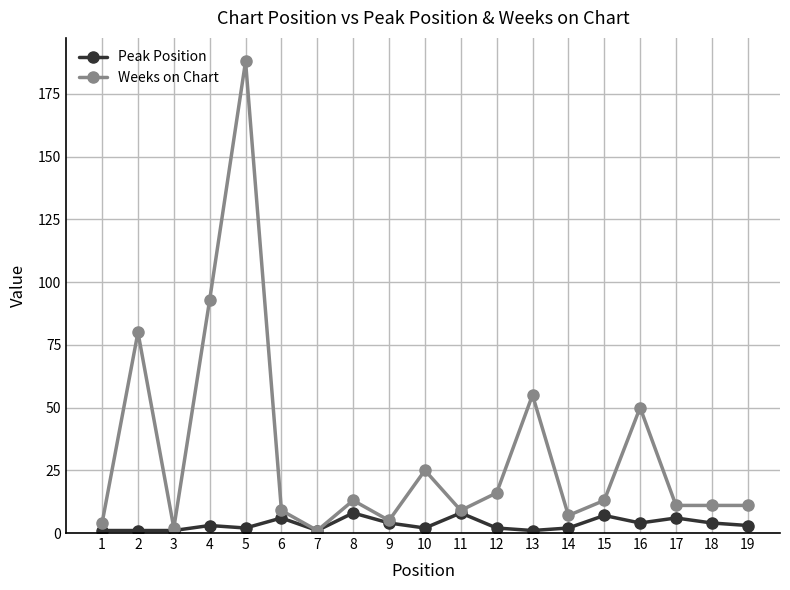

Reading right to left, what are all the values shown in this chart?

Peak Position: 3	4	6	4	7	2	1	2	8	2	4	8	1	6	2	3	1	1	1
Weeks on Chart: 11	11	11	50	13	7	55	16	9	25	5	13	1	9	188	93	2	80	4